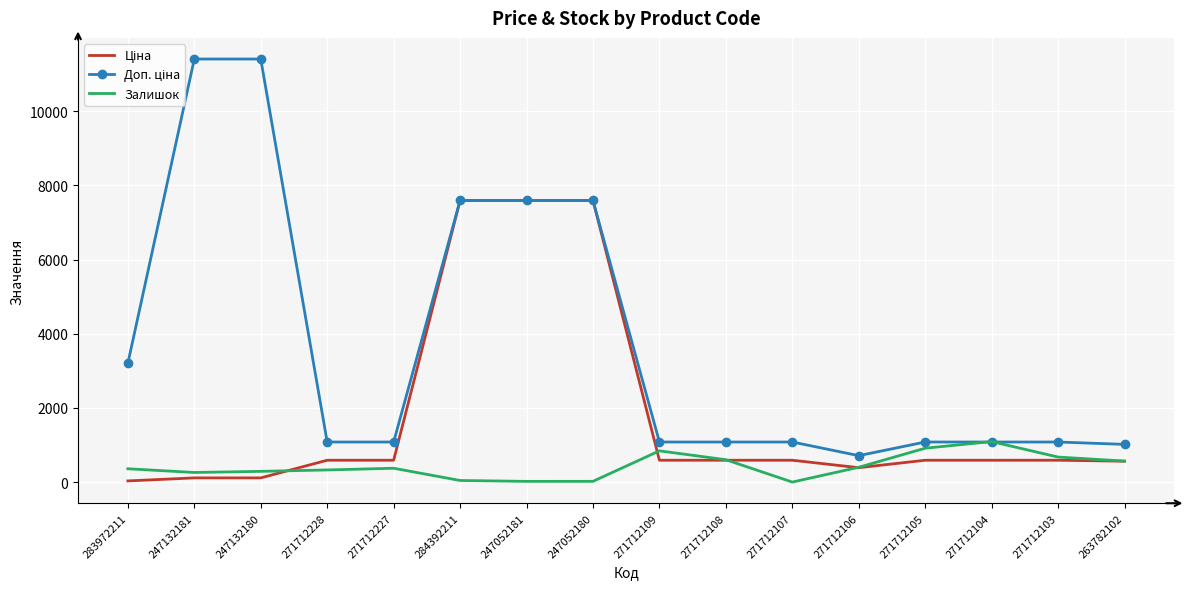

What position from the left is 271712107?

11